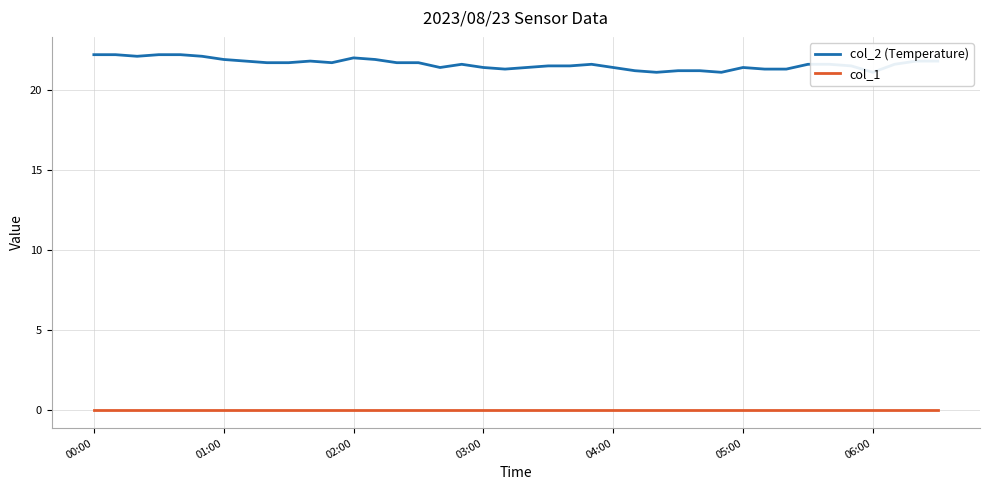

Which series has the largest total across all categories?

col_2 (Temperature)